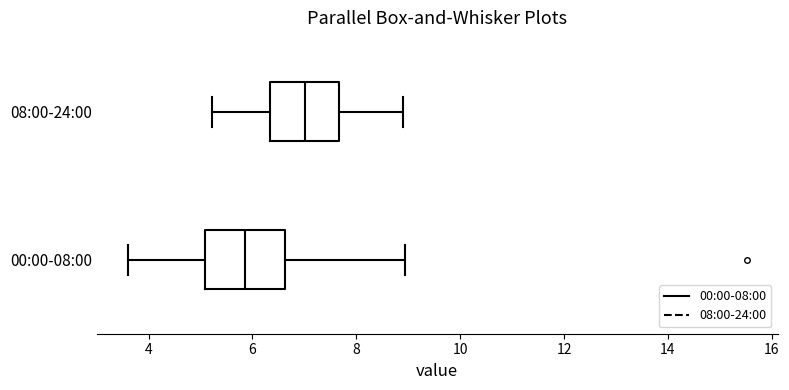

Comparing the boxes themselves (not the whiskers), which one is the widest?

00:00-08:00